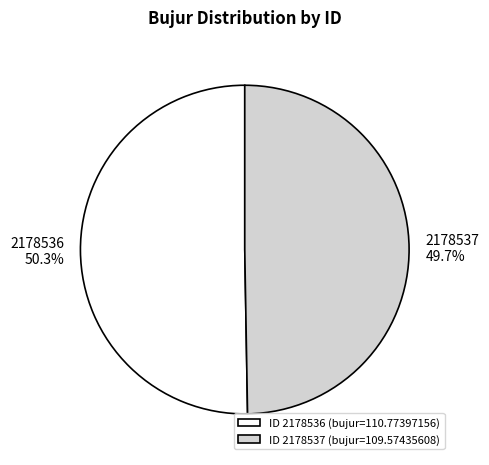

Which category has the smallest portion of the pie?

ID 2178537 (bujur=109.57435608)